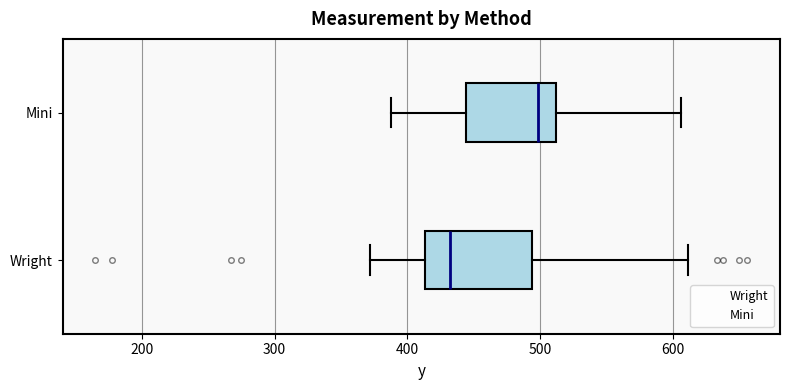

Reading bottom to top, read every box against the x-axis: the position of its median line, the range the box covers, and the ends of its whiskers. The values are not printed on the chart, so give them approximately, as read against the axis.

Wright: median 430, box 410 to 490, whiskers 370 to 610
Mini: median 500, box 440 to 510, whiskers 390 to 610